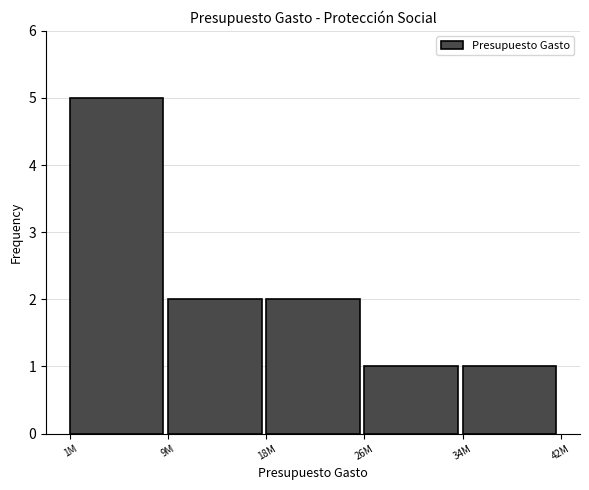

Reading right to left, list all the values displayed in this chart.

1	1	2	2	5